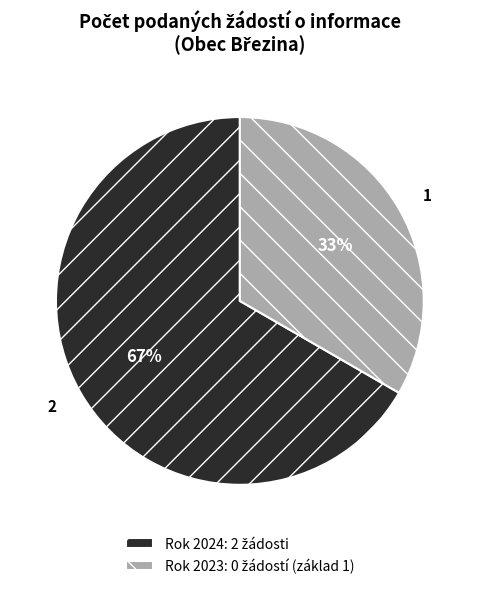

To the nearest percent, what is the average slice percentage?

50%